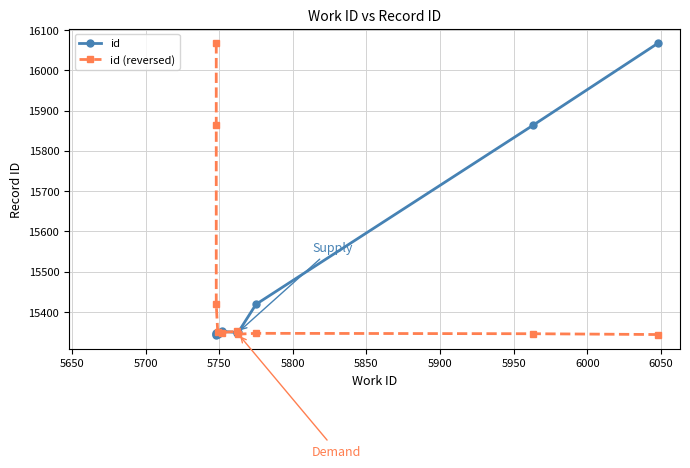

Which series has the largest total across all categories?

id